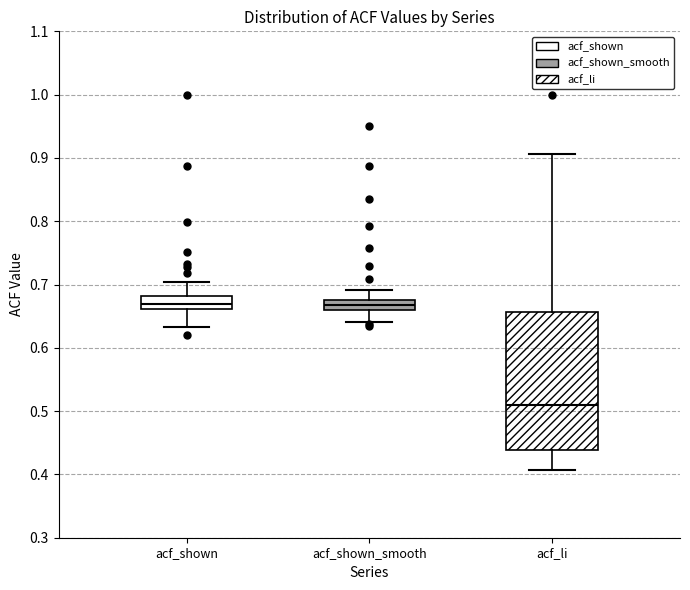

Which box is the tallest, from its lower edge to its upper edge?

acf_li